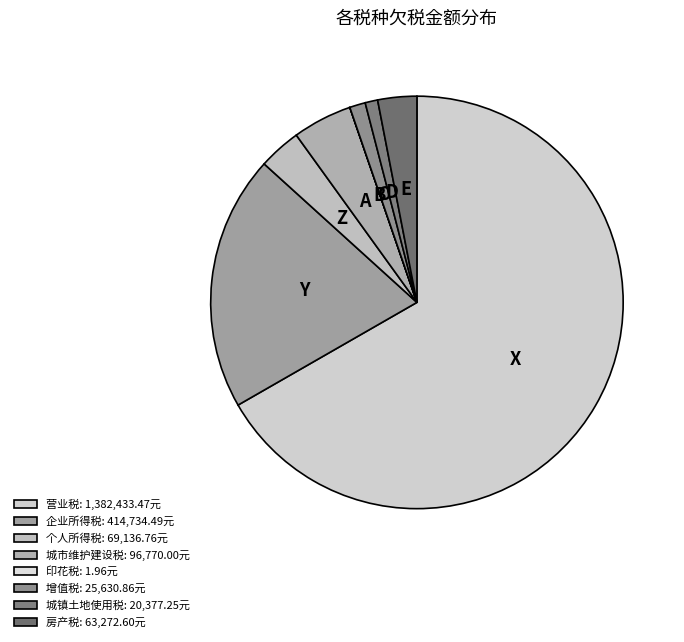

Does any single category account for the majority?

Yes